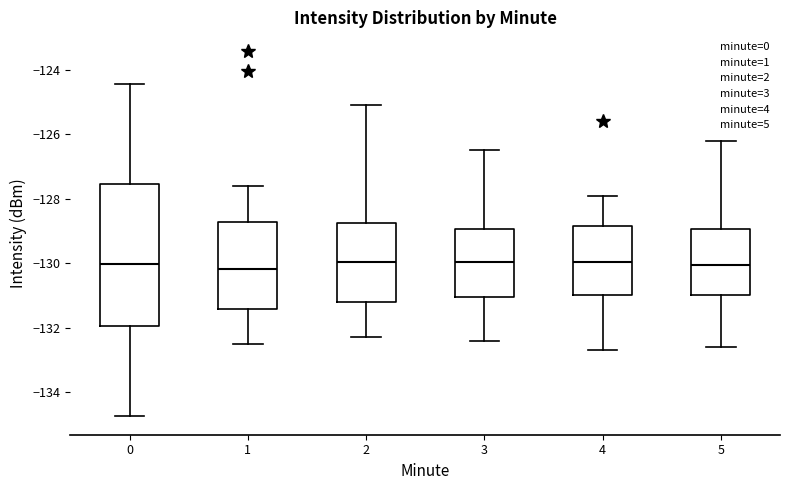

Reading left to right, read every box against the y-axis: the position of its median line, the range the box covers, and the ends of its whiskers. The values are not printed on the chart, so give them approximately, as read against the axis.

0: median -130.0, box -132.0 to -127.6, whiskers -134.8 to -124.4
1: median -130.2, box -131.4 to -128.8, whiskers -132.6 to -127.6
2: median -130.0, box -131.2 to -128.8, whiskers -132.2 to -125.0
3: median -130.0, box -131.0 to -129.0, whiskers -132.4 to -126.4
4: median -130.0, box -131.0 to -128.8, whiskers -132.6 to -127.8
5: median -130.0, box -131.0 to -129.0, whiskers -132.6 to -126.2